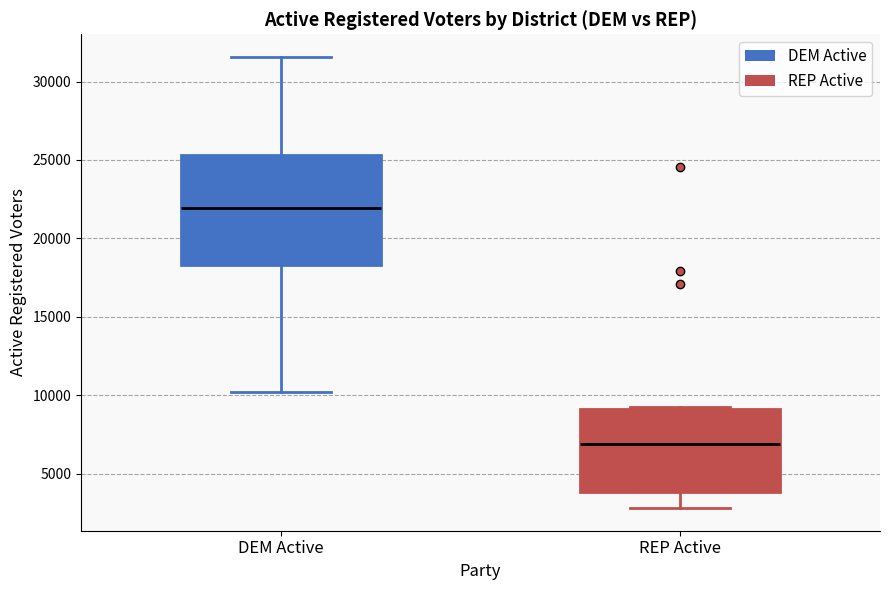

Where is the lower edge of the box for REP Active on the y-axis? The values are not printed on the chart, so give them approximately, as read against the axis.

4000